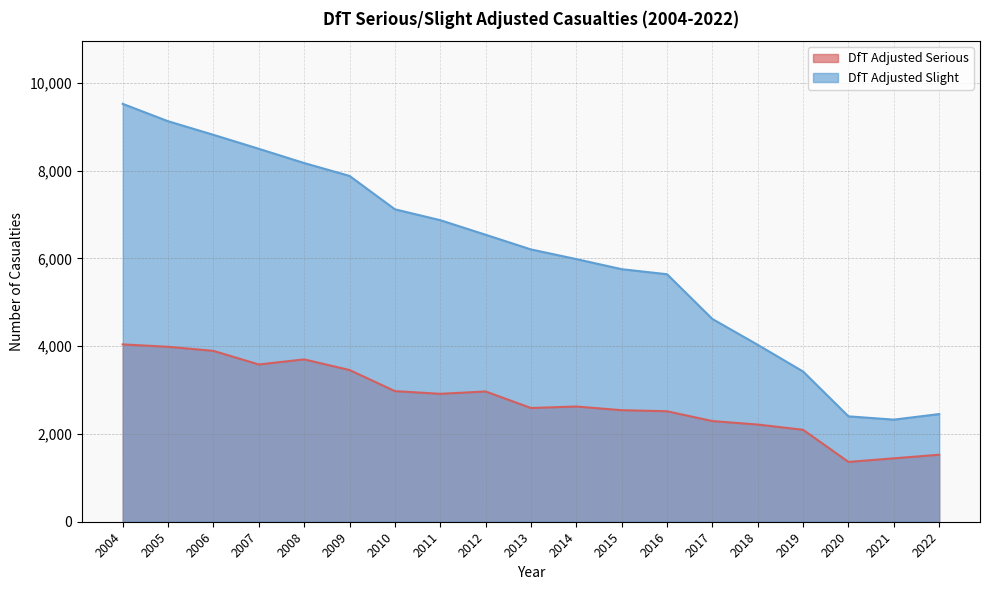

At which category does the chart reach its peak across all series?

2004